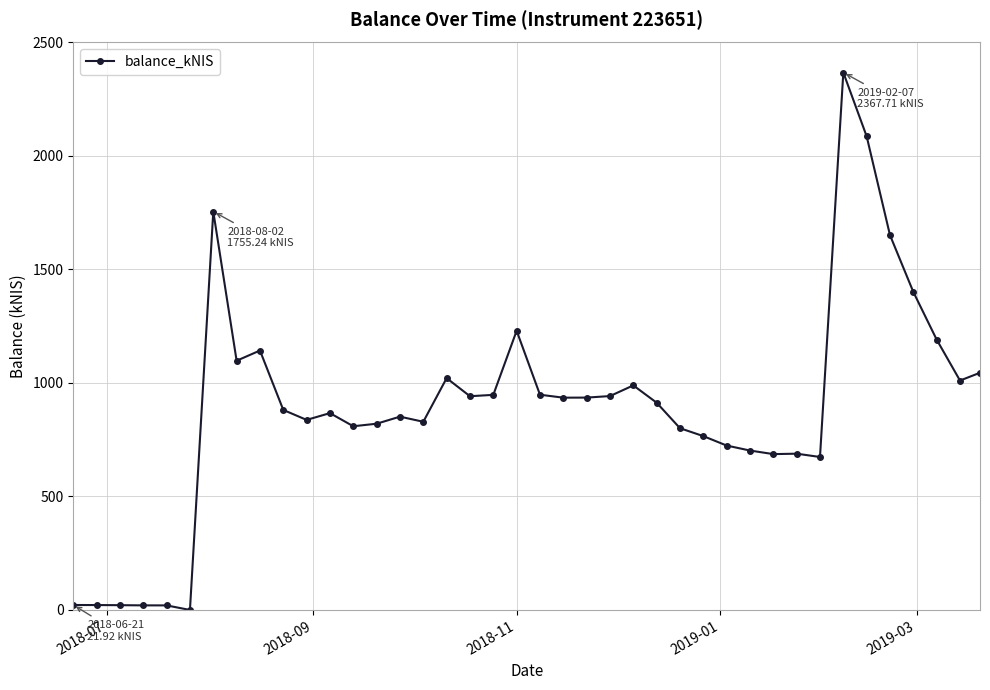

What is the average value?

890.0